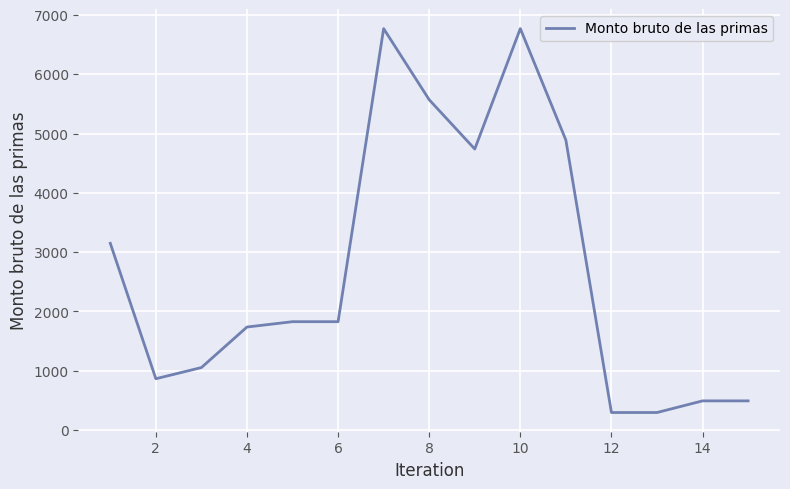

What is the difference between the maximum and minimum values?

6475.6